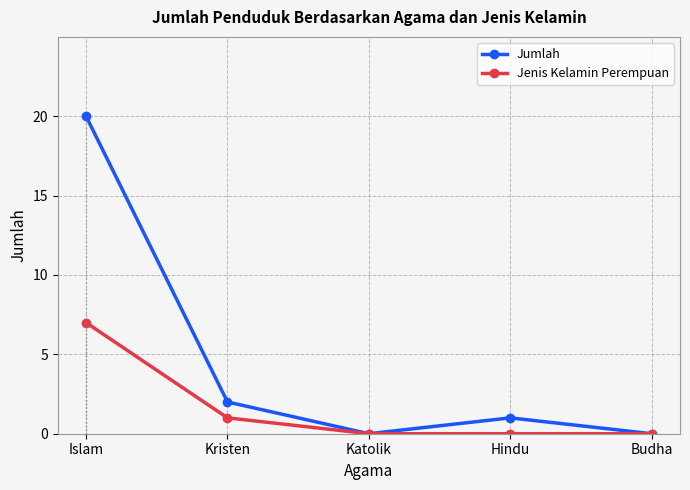

Reading left to right, what are all the values shown in this chart?

Jumlah: 20	2	0	1	0
Jenis Kelamin Perempuan: 7	1	0	0	0